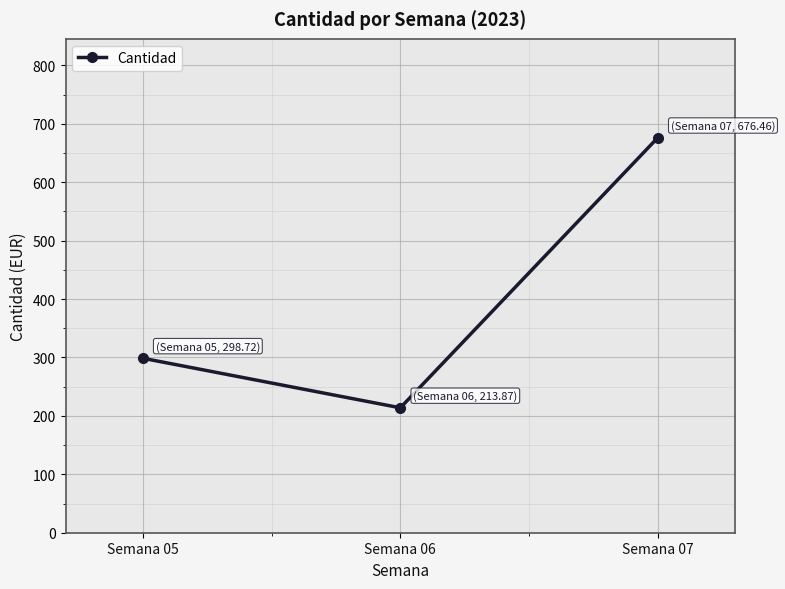

What is the average value?

396.4